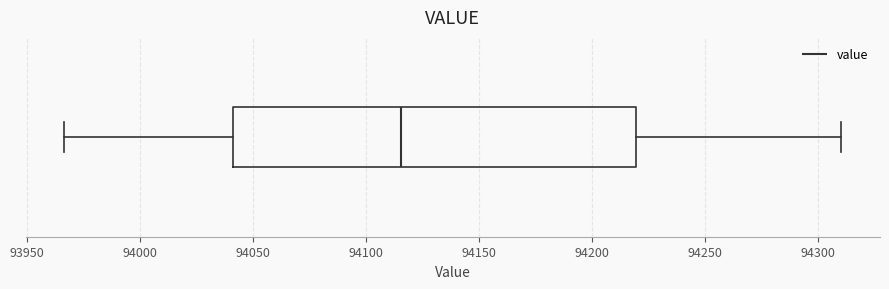

Transcribe this box plot: give where the median line is, the range the box spans, and where the two whiskers end, as read against the x-axis. The values are not printed on the chart, so give them approximately, as read against the axis.

median 94115, box 94040 to 94220, whiskers 93965 to 94310